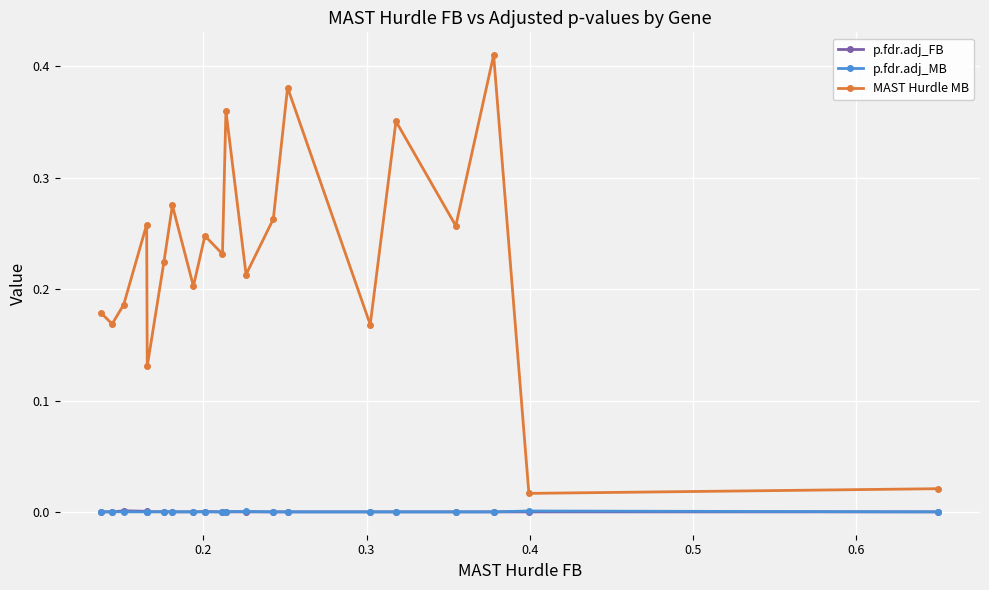

True or false: p.fdr.adj_MB has more than 1 points higher than both neighbors.

True